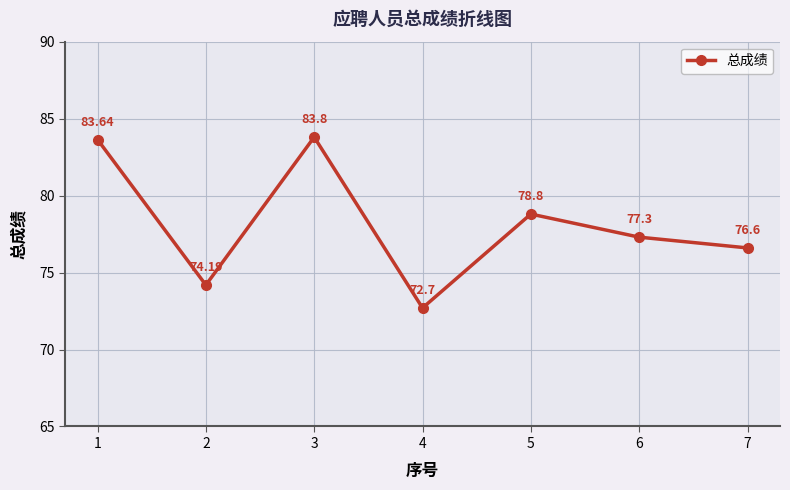

What is the smallest value displayed?

72.7